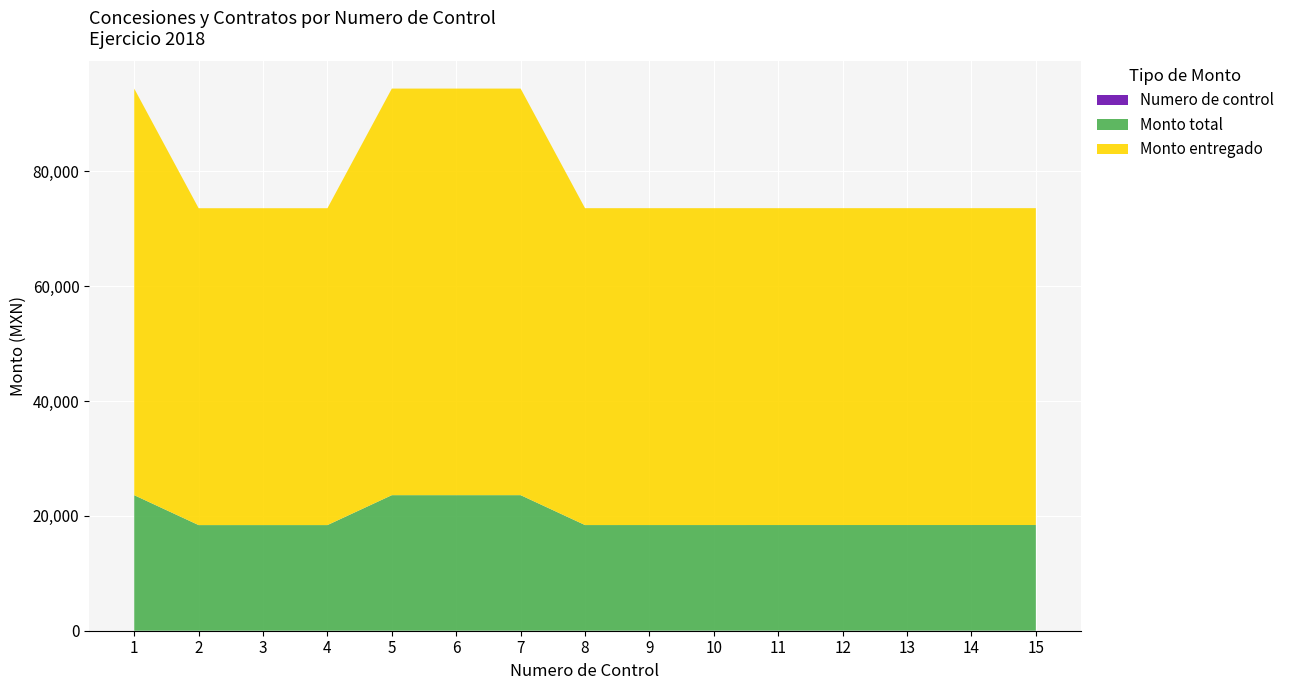

Reading left to right, list all the values displayed in this chart.

Monto total: 23601.9	18393.8	18393.8	18393.8	23601.9	23601.9	23601.9	18393.8	18393.8	18393.8	18393.8	18393.8	18393.8	18393.8	18393.8
Monto entregado: 70805.0	55181.0	55181.0	55181.0	70805.0	70805.0	70805.0	55181.0	55181.0	55181.0	55181.0	55181.0	55181.0	55181.0	55181.0
Numero de control: 1.0	2.0	3.0	4.0	5.0	6.0	7.0	8.0	9.0	10.0	11.0	12.0	13.0	14.0	15.0